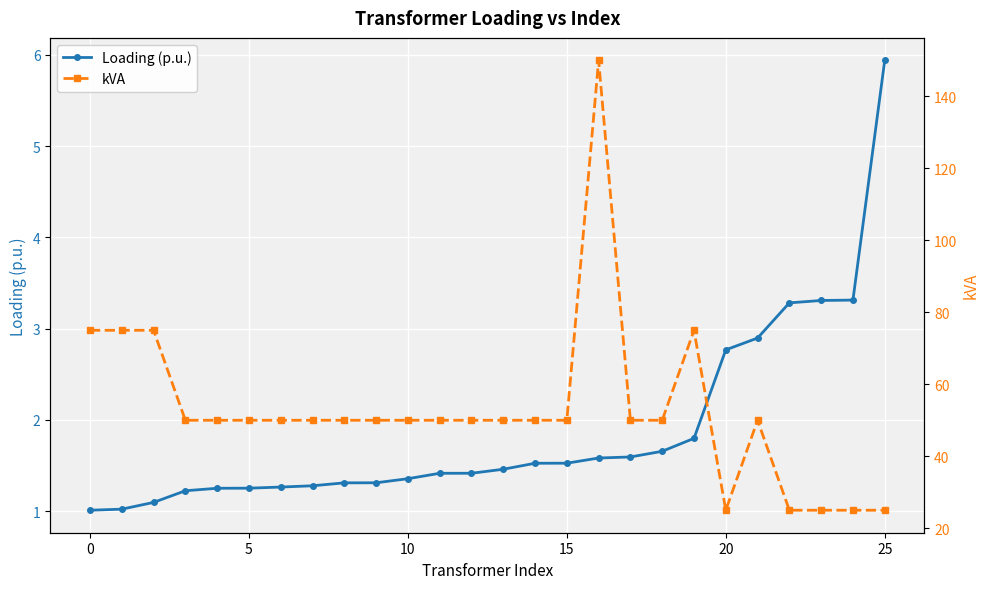

Which category has the highest value in the Loading (p.u.) series?

25